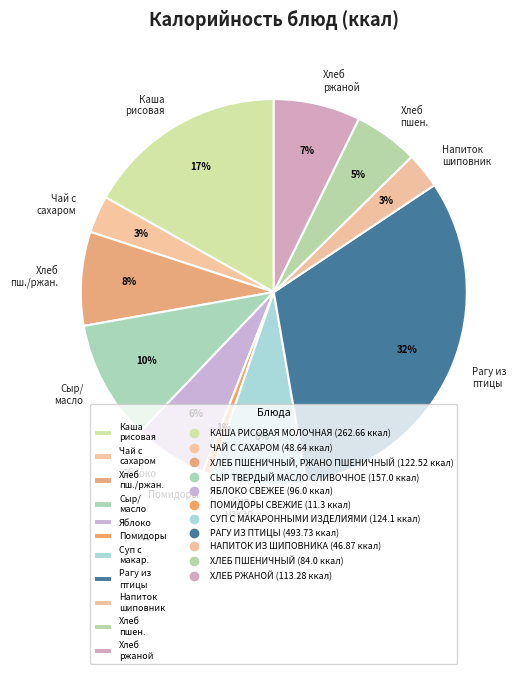

How many segments does this pie chart have?

11